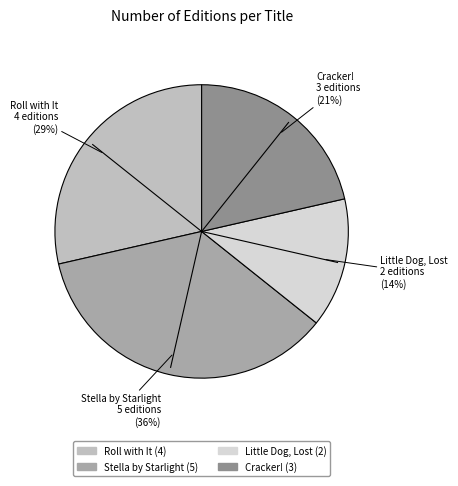

Count the number of slices in the pie.

4